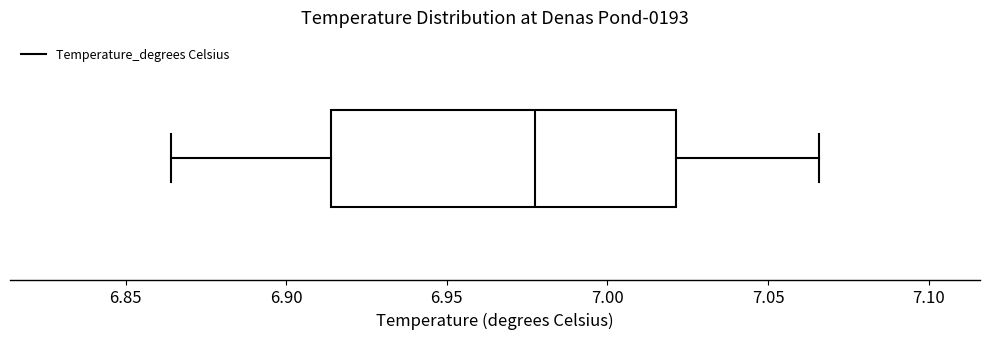

Transcribe this box plot: give where the median line is, the range the box spans, and where the two whiskers end, as read against the x-axis. The values are not printed on the chart, so give them approximately, as read against the axis.

median 6.980, box 6.915 to 7.020, whiskers 6.865 to 7.065